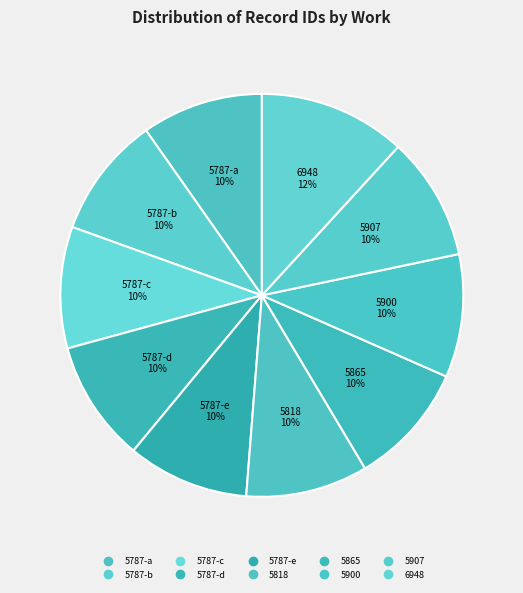

Is there any slice that represents more than half of the pie?

No